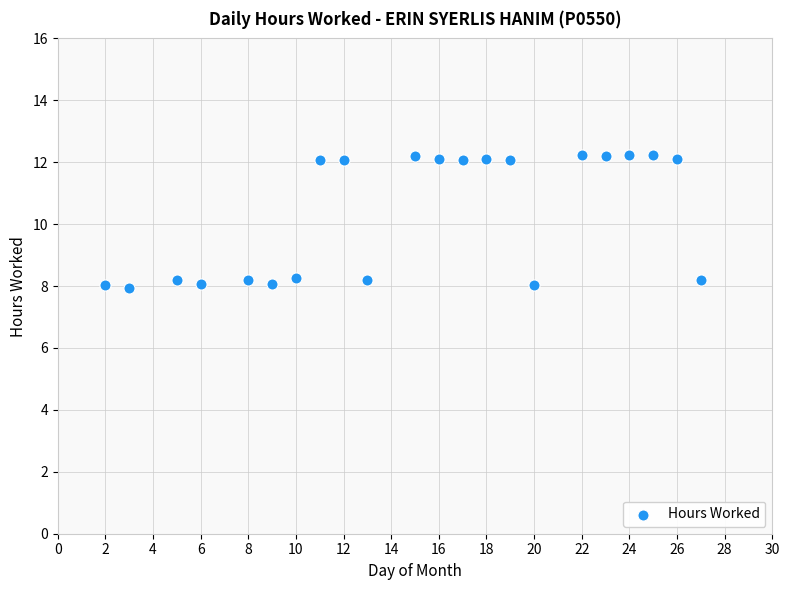

What is the range of Y values (max minus min)?

4.3